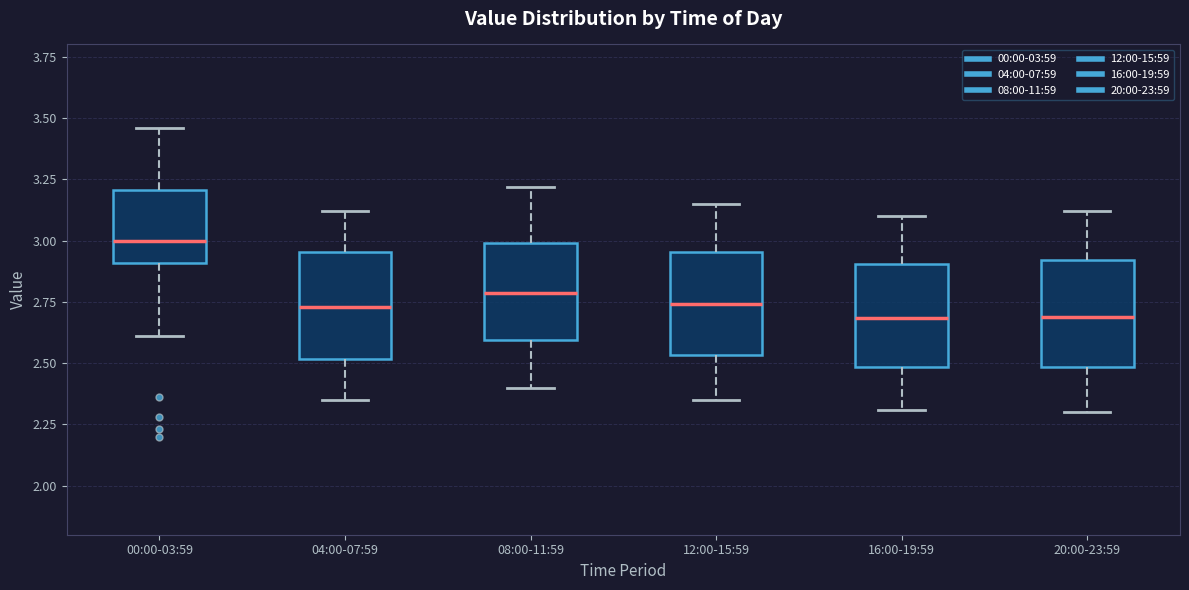

Reading left to right, transcribe this box plot: for each box, give where its median line is, the range the box spans, and where its two whiskers end, as read against the y-axis. The values are not printed on the chart, so give them approximately, as read against the axis.

00:00-03:59: median 3.00, box 2.90 to 3.20, whiskers 2.60 to 3.45
04:00-07:59: median 2.75, box 2.50 to 2.95, whiskers 2.35 to 3.10
08:00-11:59: median 2.80, box 2.60 to 3.00, whiskers 2.40 to 3.20
12:00-15:59: median 2.75, box 2.55 to 2.95, whiskers 2.35 to 3.15
16:00-19:59: median 2.70, box 2.50 to 2.90, whiskers 2.30 to 3.10
20:00-23:59: median 2.70, box 2.50 to 2.90, whiskers 2.30 to 3.10